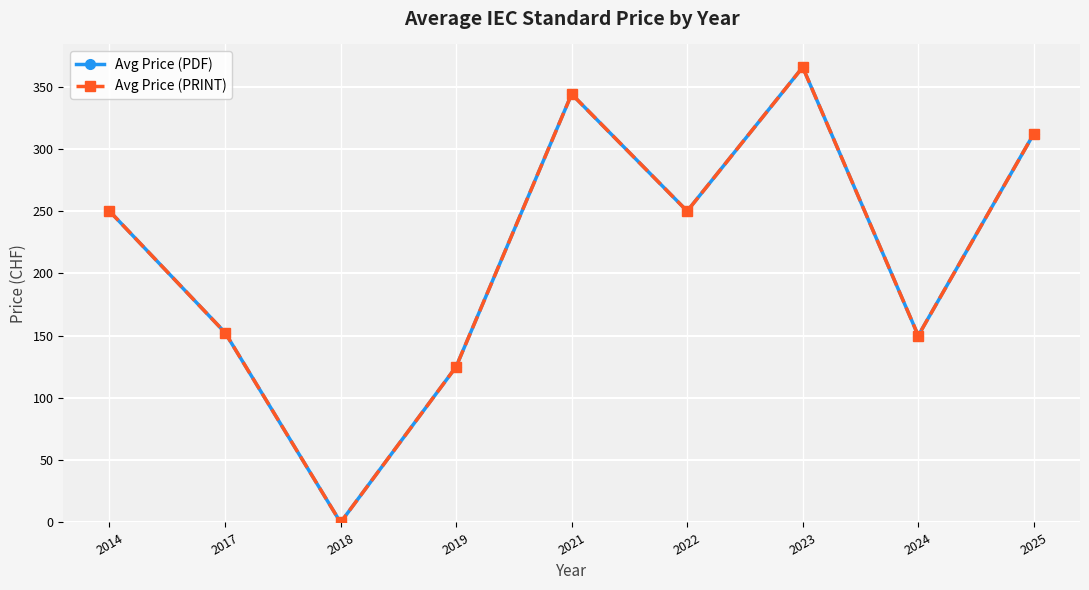

Does the chart have visible grid lines?

Yes